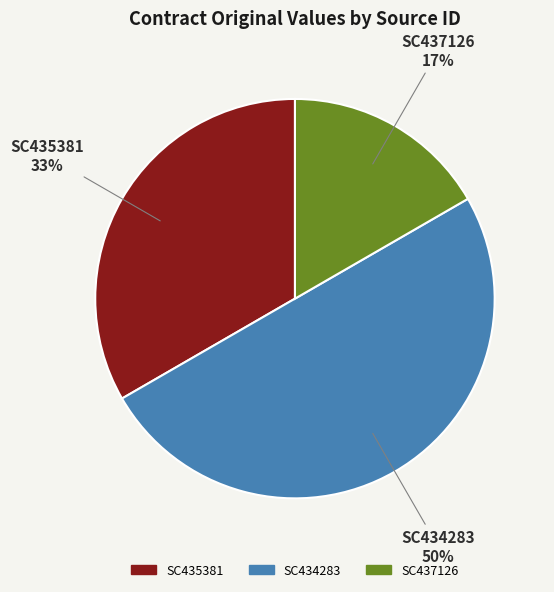

Rank the categories by value from lowest to highest.

SC437126, SC435381, SC434283